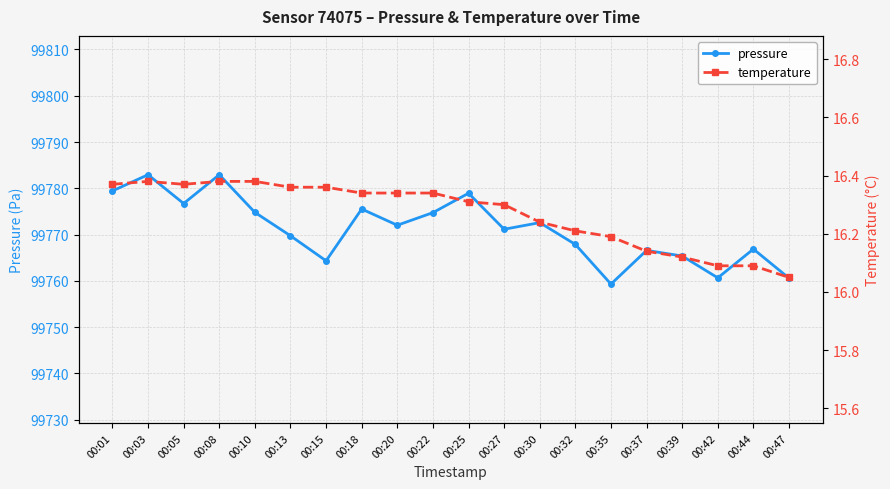

Does the chart have visible grid lines?

Yes